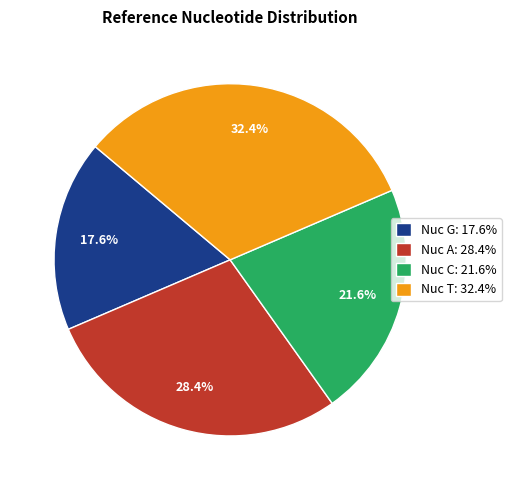

How much of the chart is everything except Nuc G: 17.6%?

82.4%